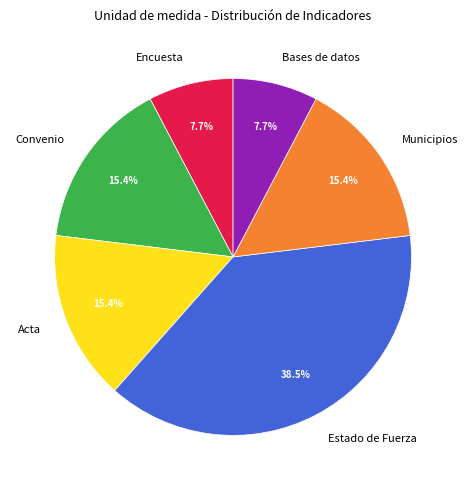

To the nearest percent, what percentage of the pie is Acta?

15%